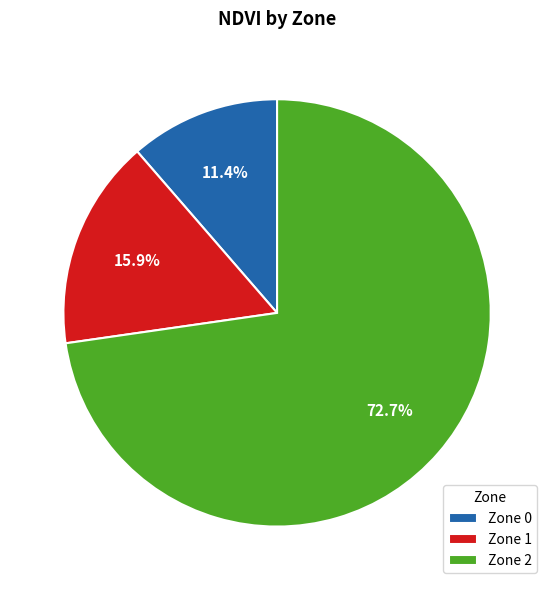

To the nearest percent, what is the average slice percentage?

33%